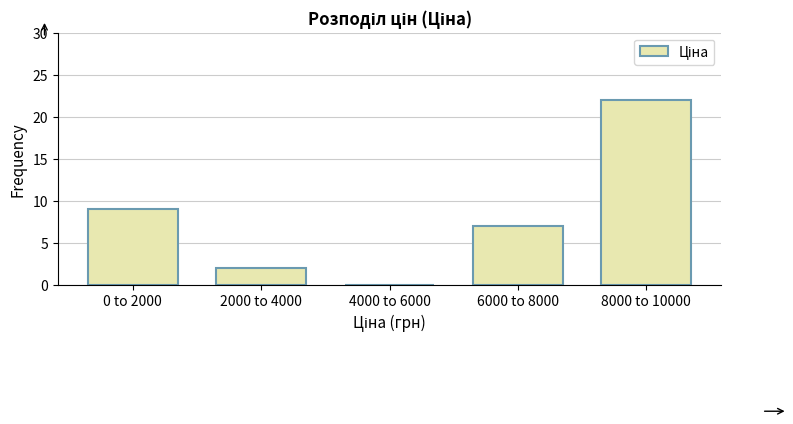

Reading left to right, transcribe all the data shown in this chart.

0 to 2000=9	2000 to 4000=2	4000 to 6000=0	6000 to 8000=7	8000 to 10000=22